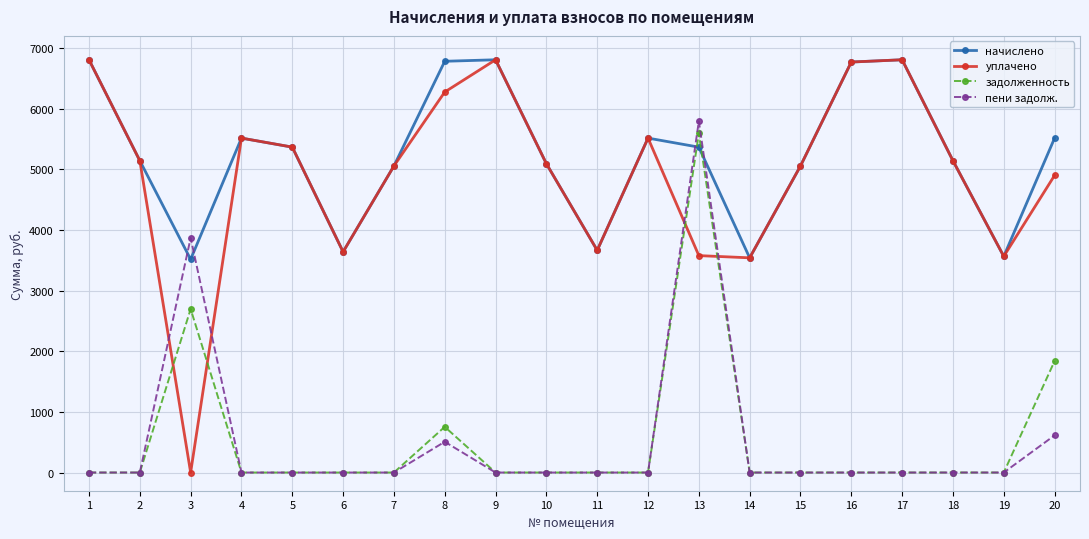

How many intersections are there between уплачено and пени задолж.?

4